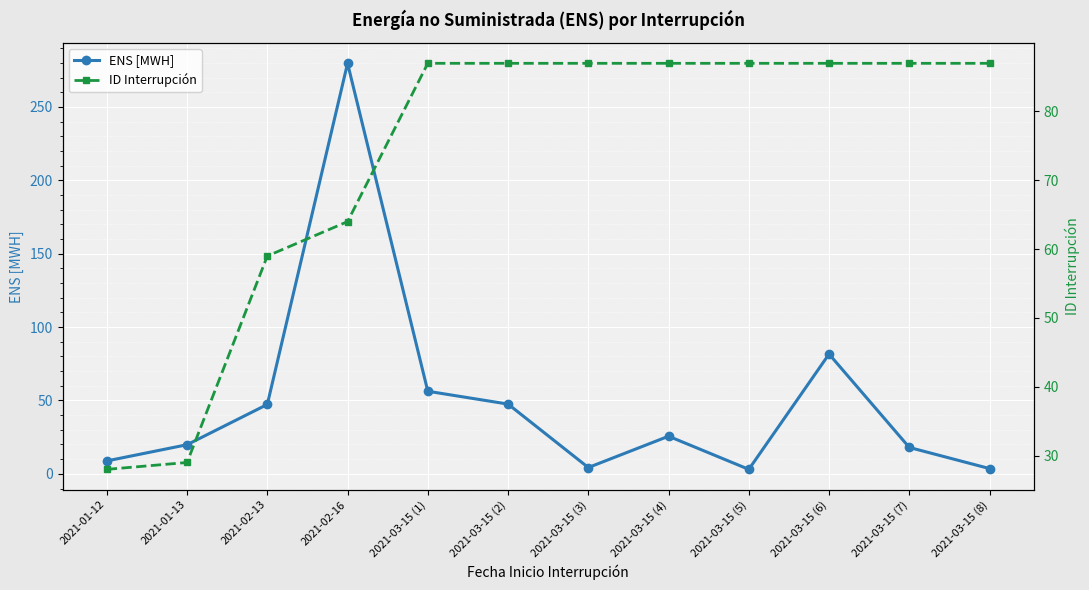

What value does the ENS [MWH] series have at 2021-03-15 (1)?

56.3